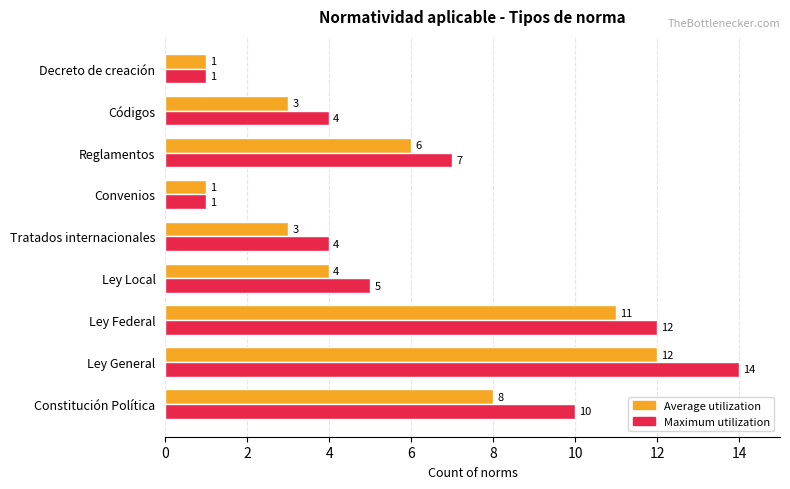

What are all the series names shown in the legend?

Average utilization, Maximum utilization